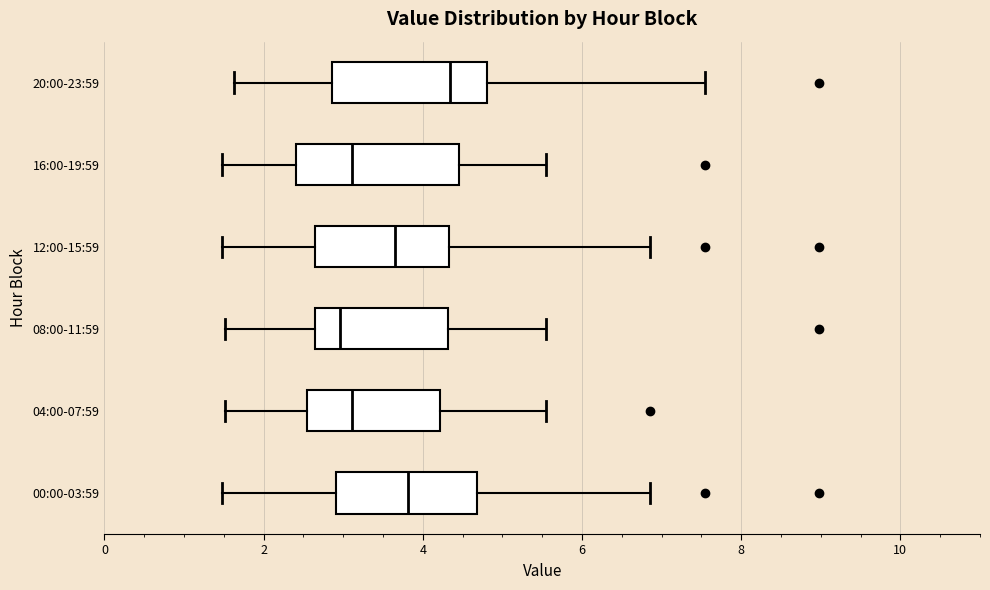

Where does the median line of the box for 04:00-07:59 sit on the x-axis? The values are not printed on the chart, so give them approximately, as read against the axis.

3.2